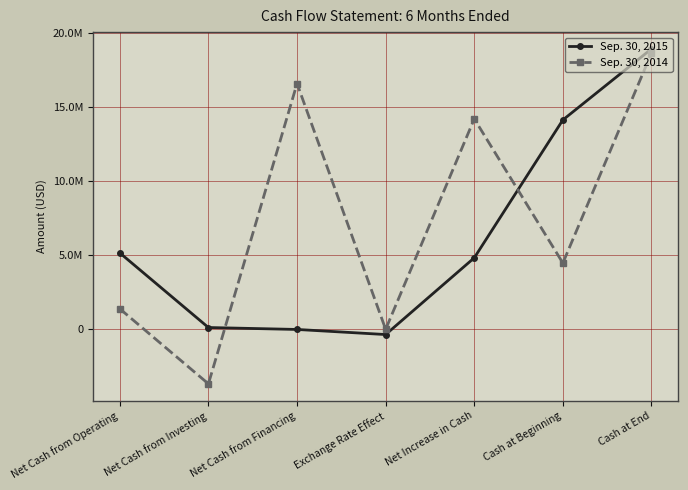

What position from the left is Cash at End?

7